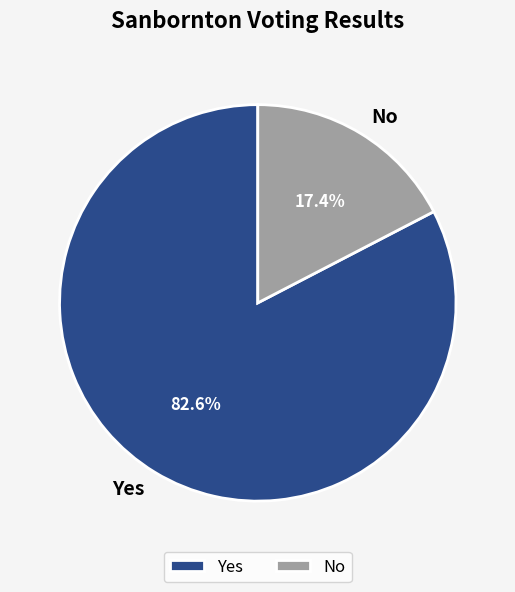

What is the ratio of the value at No to the value at Yes?

0.2